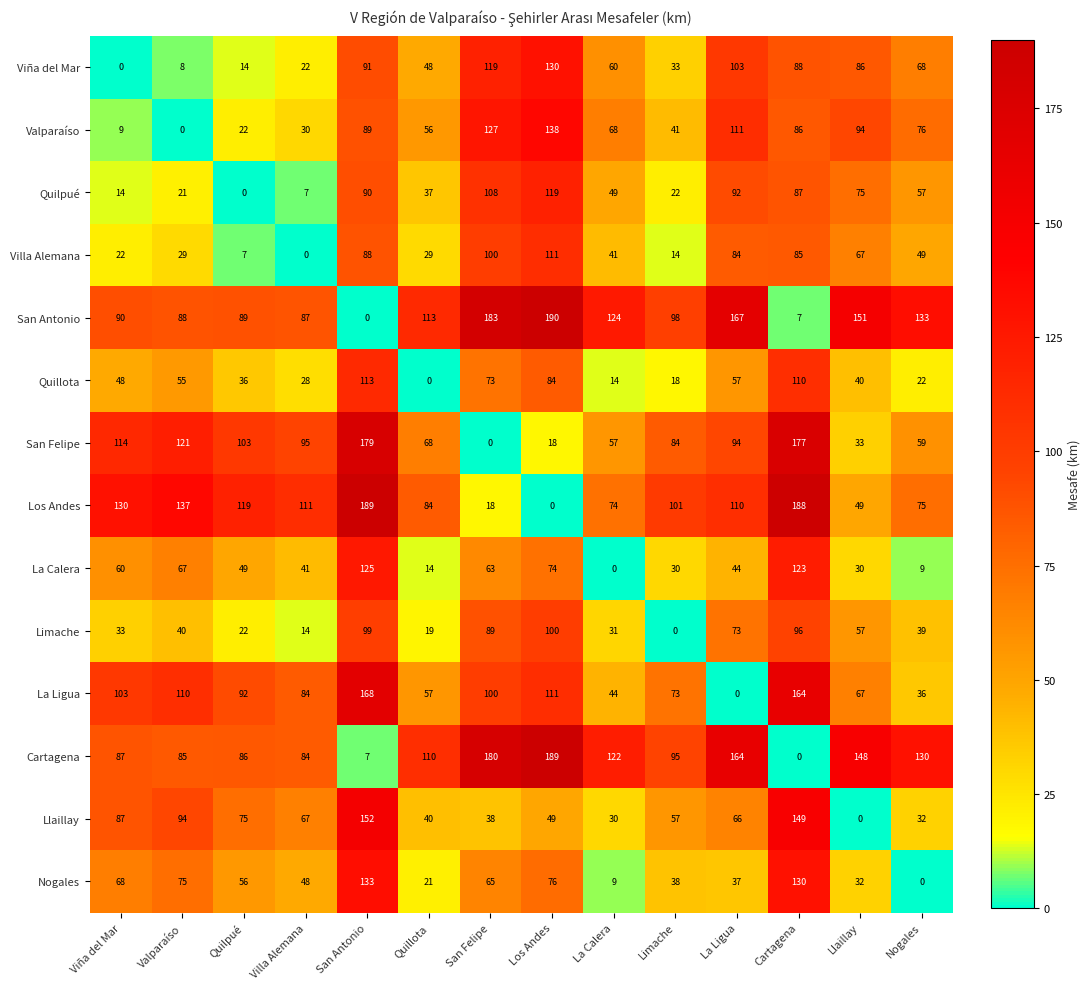

What is the difference between the maximum and second lowest values in the Valparaíso series?

129